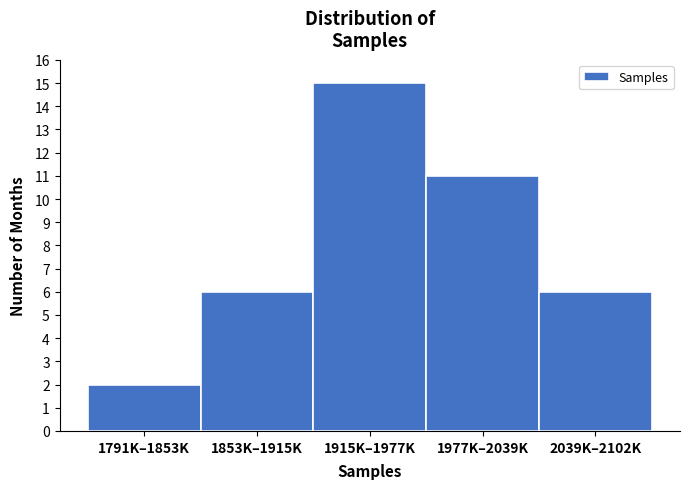

Reading left to right, extract all data points from this chart.

1791K–1853K=2	1853K–1915K=6	1915K–1977K=15	1977K–2039K=11	2039K–2102K=6